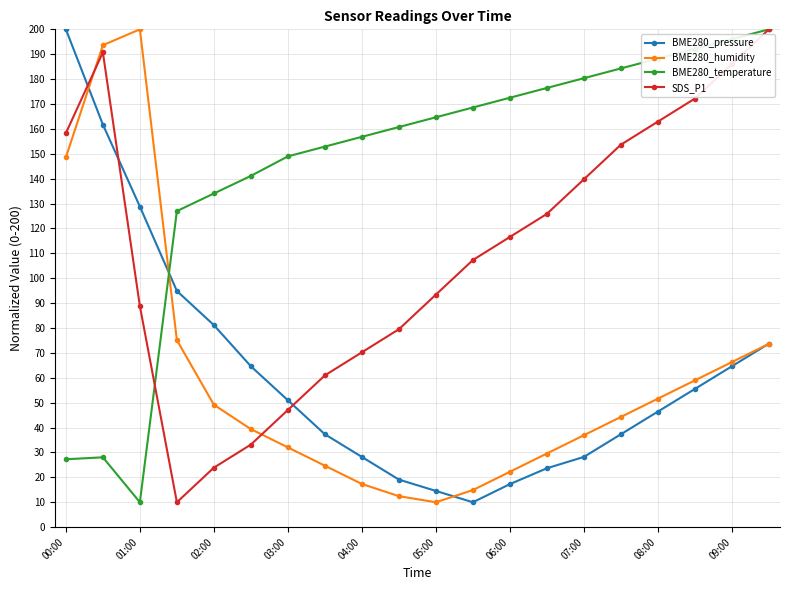

What is the minimum value shown in the chart?

10.0